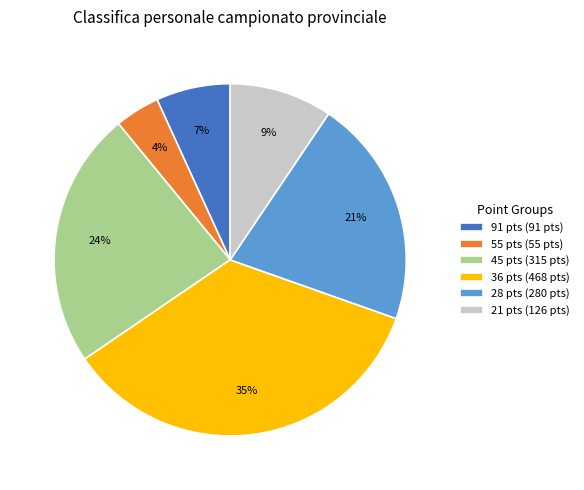

Is there any slice that represents more than half of the pie?

No